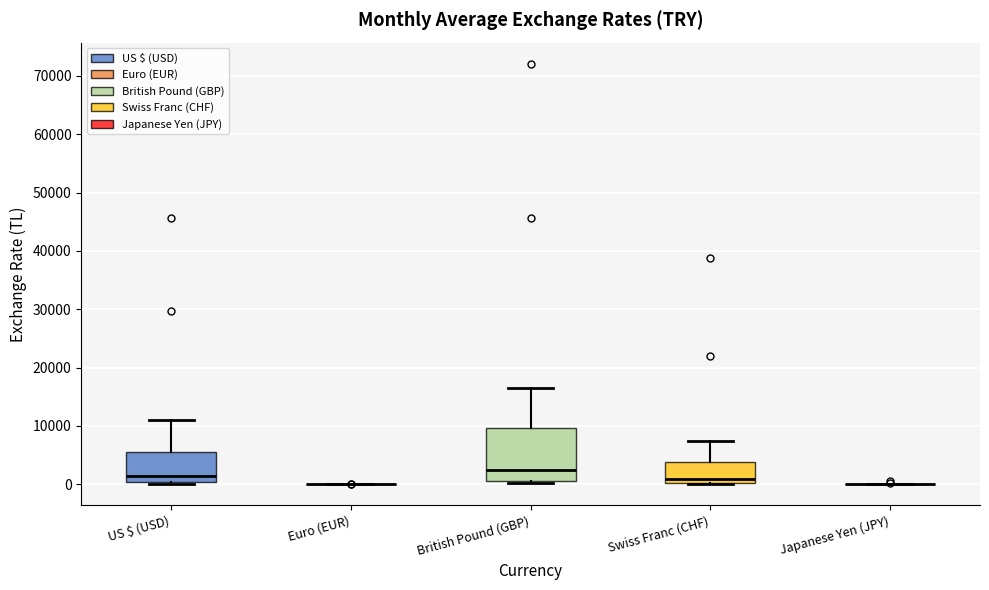

Reading left to right, read every box against the y-axis: the position of its median line, the range the box covers, and the ends of its whiskers. The values are not printed on the chart, so give them approximately, as read against the axis.

US $ (USD): median 1000, box 0 to 6000, whiskers 0 (just below the box's lower edge) to 11000
Euro (EUR): box collapsed to a line at 0, whiskers 0 to 0
British Pound (GBP): median 3000, box 1000 to 10000, whiskers 0 to 17000
Swiss Franc (CHF): median 1000, box 0 to 4000, whiskers 0 to 7000
Japanese Yen (JPY): box collapsed to a line at 0, whiskers 0 to 0